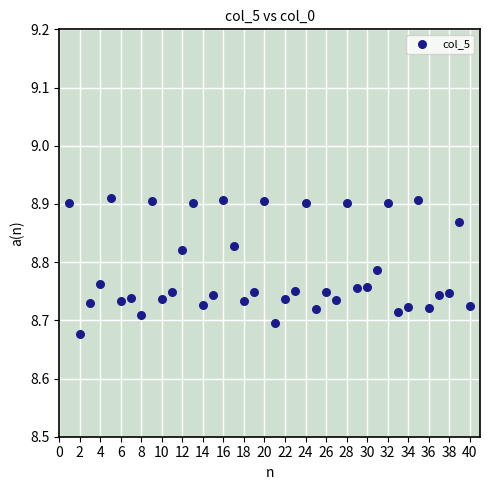

What is the range of X values (max minus min)?

39.0